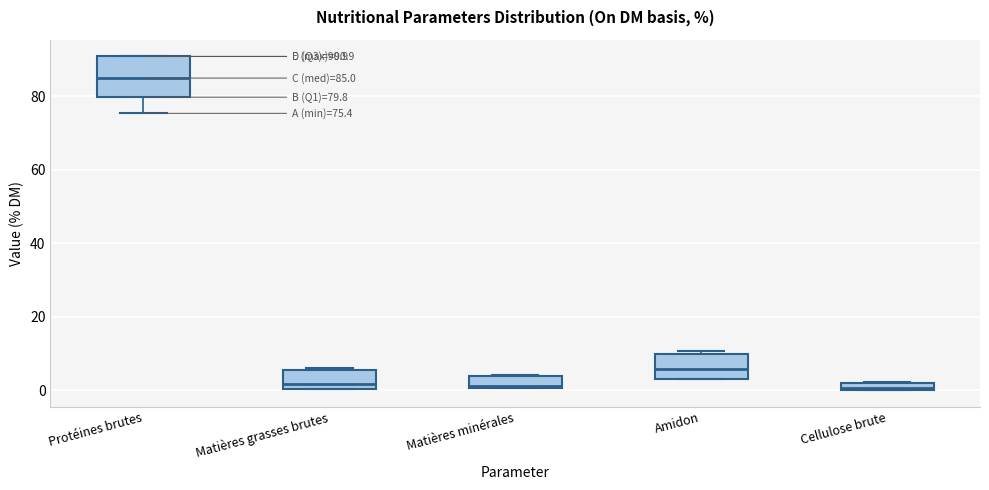

Which box is the tallest, from its lower edge to its upper edge?

Protéines brutes